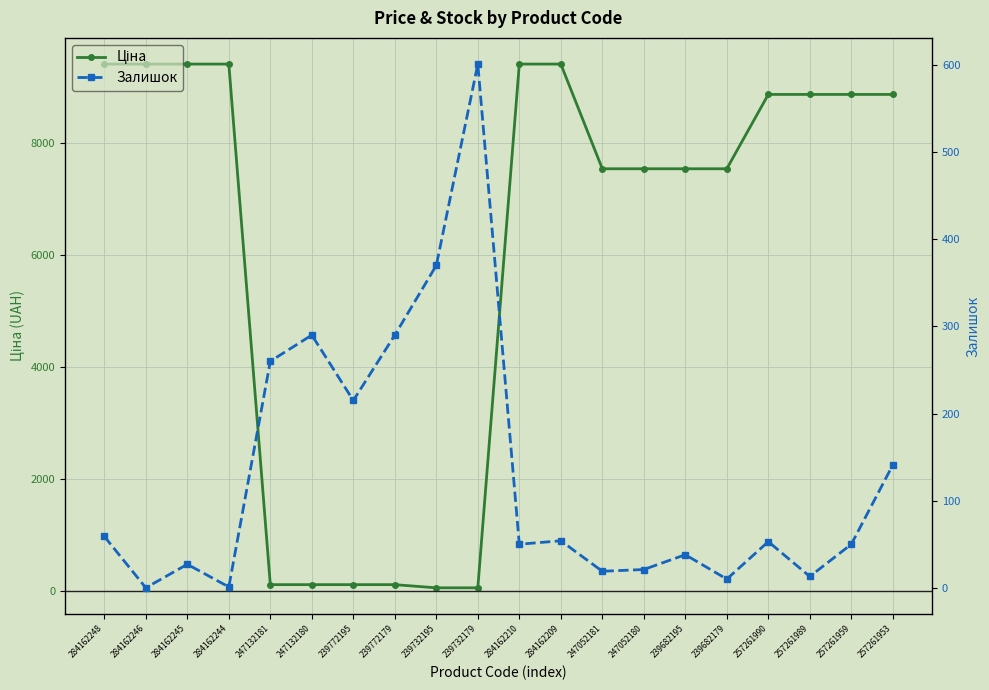

How many data points does each series have?

20